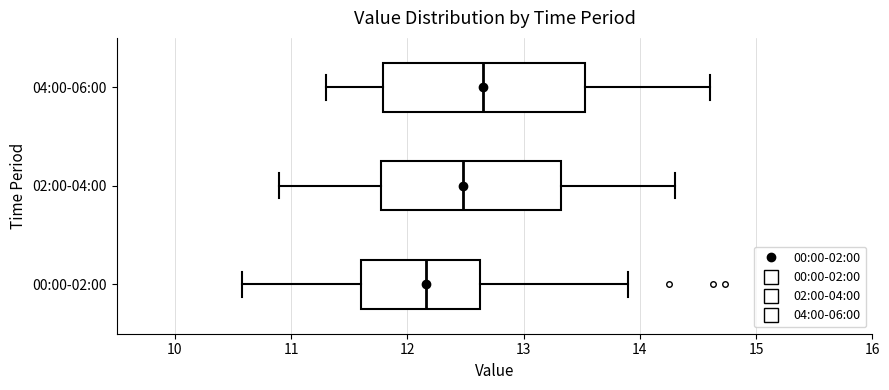

Comparing the boxes themselves (not the whiskers), which one is the widest?

04:00-06:00